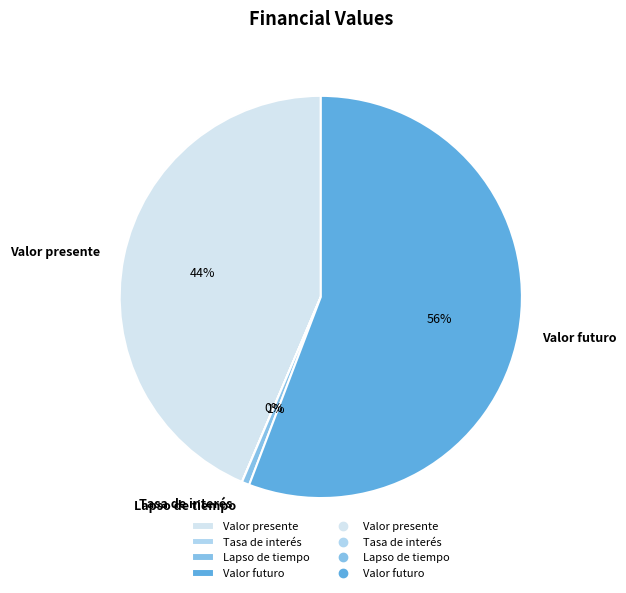

To the nearest percent, what is the average slice percentage?

25%